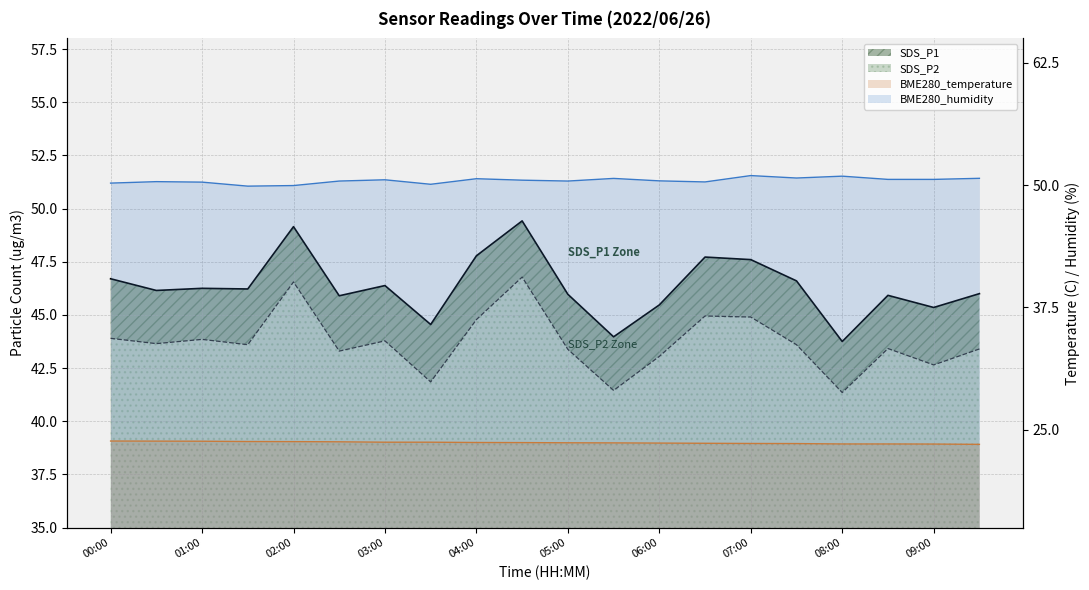

What is the value of the SDS_P2 point at the 3rd from the left?

43.9